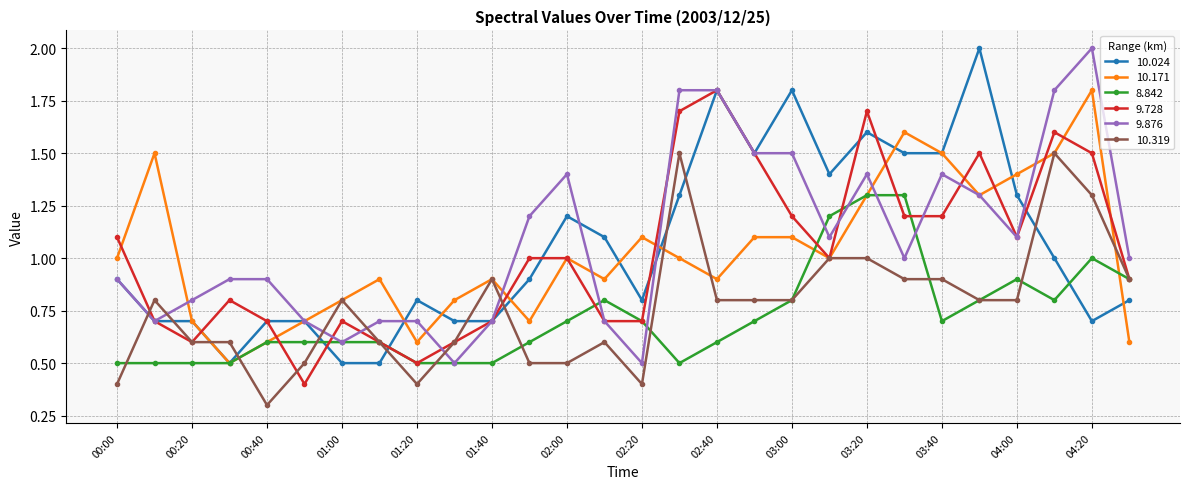

True or false: 8.842 and 10.319 intersect in this chart.

True